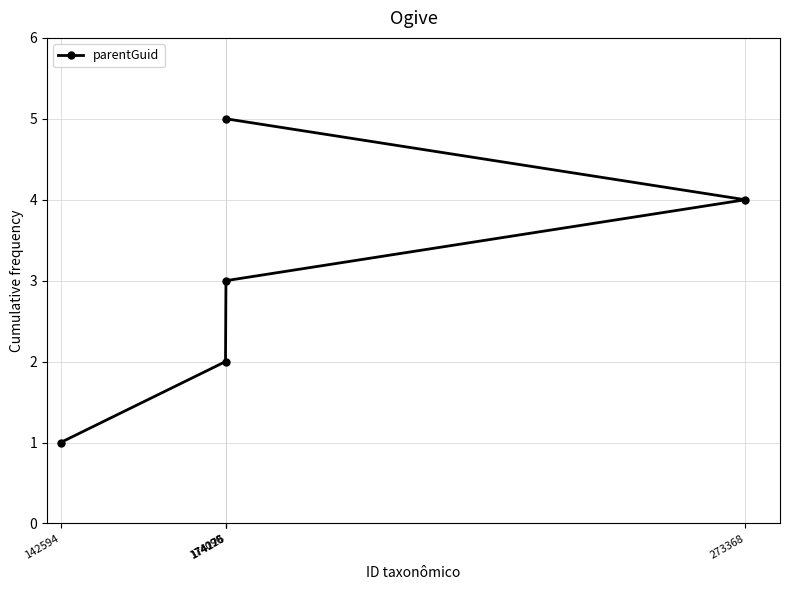

What is the approximate value at 174176?

3